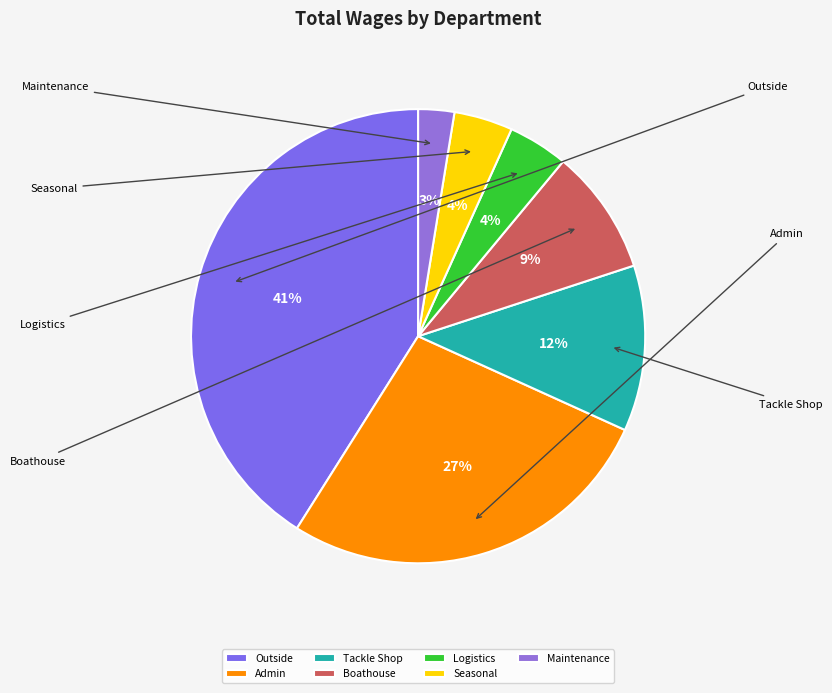

Is it true that Maintenance is 3% of the pie?

True